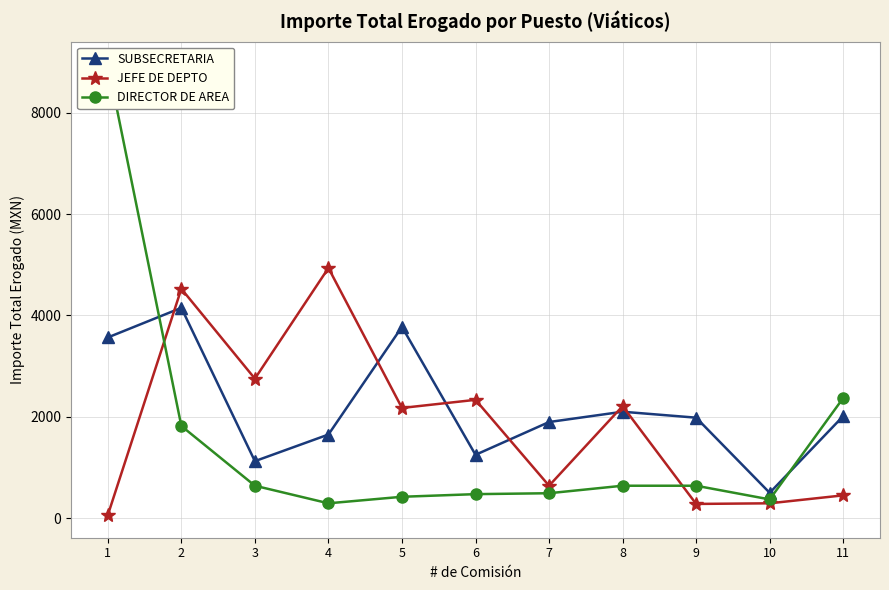

What is the difference between the highest and lowest values at 1?

8901.5